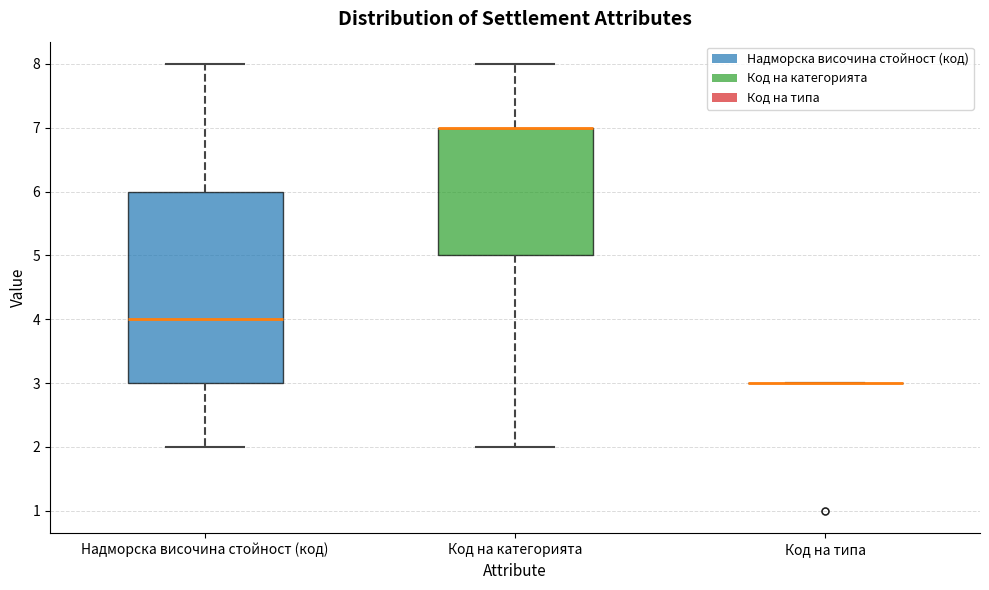

Reading left to right, read every box against the y-axis: the position of its median line, the range the box covers, and the ends of its whiskers. The values are not printed on the chart, so give them approximately, as read against the axis.

Надморска височина стойност (код): median 4, box 3 to 6, whiskers 2 to 8
Код на категорията: median 7 (drawn on the box's upper edge), box 5 to 7, whiskers 2 to 8
Код на типа: box collapsed to a line at 3, whiskers 3 to 3